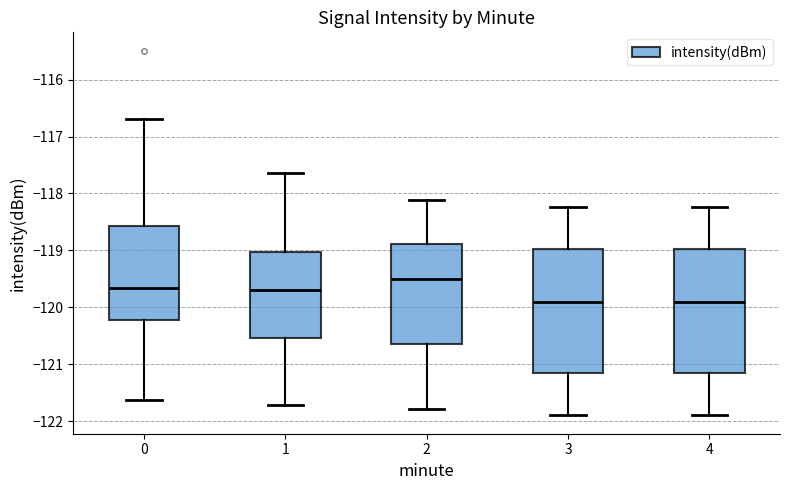

Reading left to right, read every box against the y-axis: the position of its median line, the range the box covers, and the ends of its whiskers. The values are not printed on the chart, so give them approximately, as read against the axis.

0: median -119.7, box -120.2 to -118.6, whiskers -121.6 to -116.7
1: median -119.7, box -120.5 to -119.0, whiskers -121.7 to -117.6
2: median -119.5, box -120.7 to -118.9, whiskers -121.8 to -118.1
3: median -119.9, box -121.2 to -119.0, whiskers -121.9 to -118.2
4: median -119.9, box -121.2 to -119.0, whiskers -121.9 to -118.2